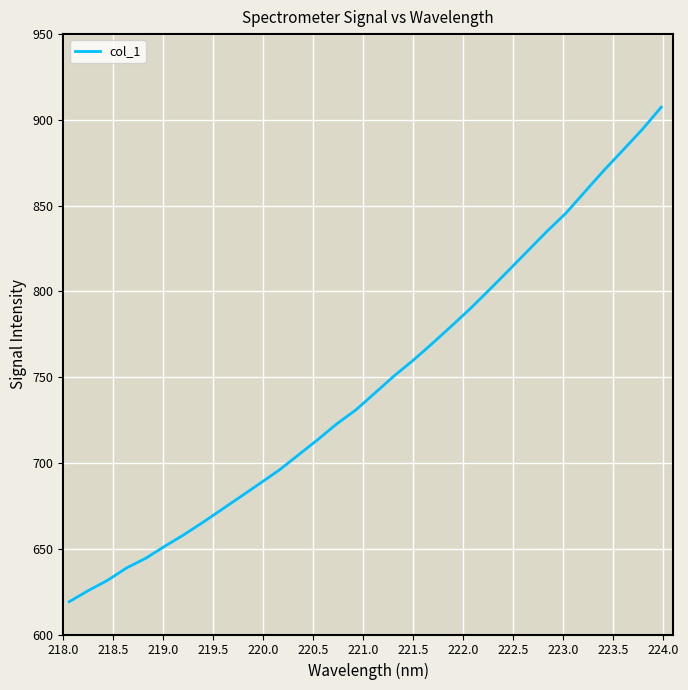

What is the maximum value shown in the chart?

907.4